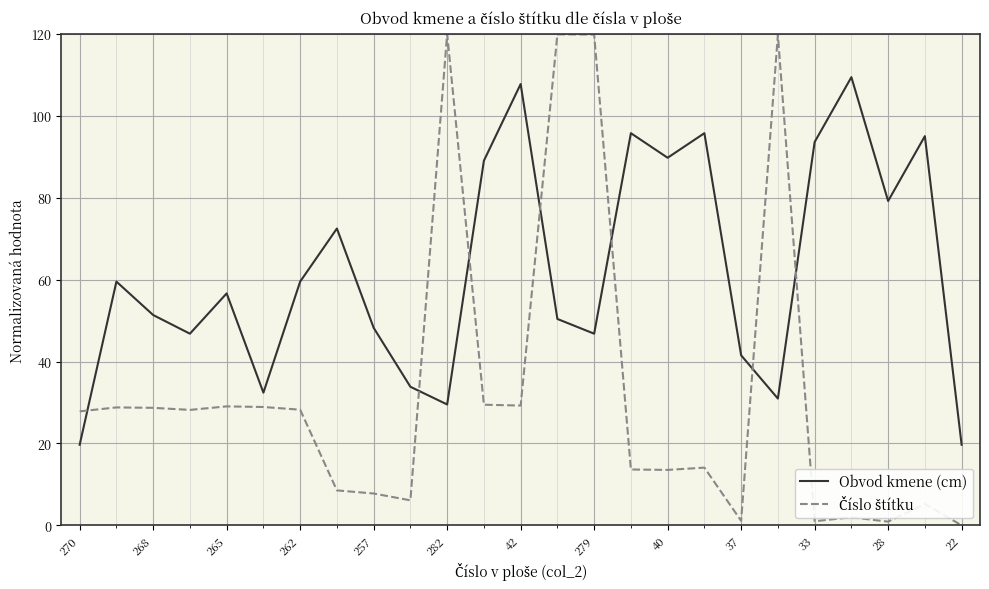

How many lines are shown in the chart?

2